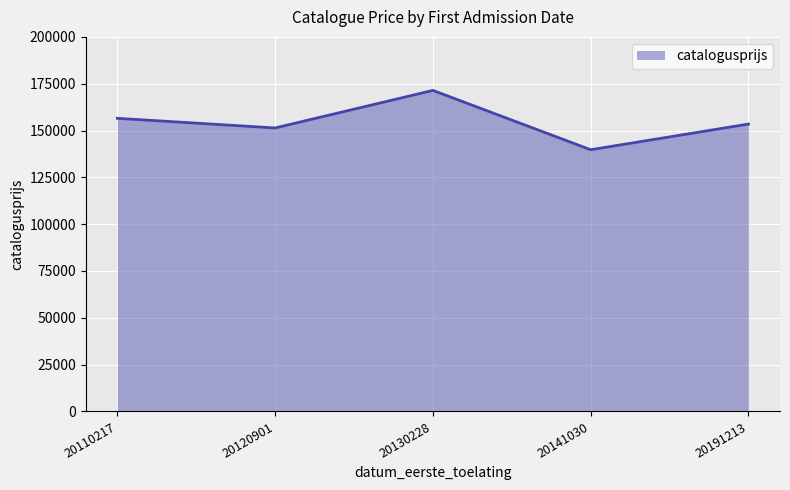

What is the difference between the maximum and second lowest values?

20052